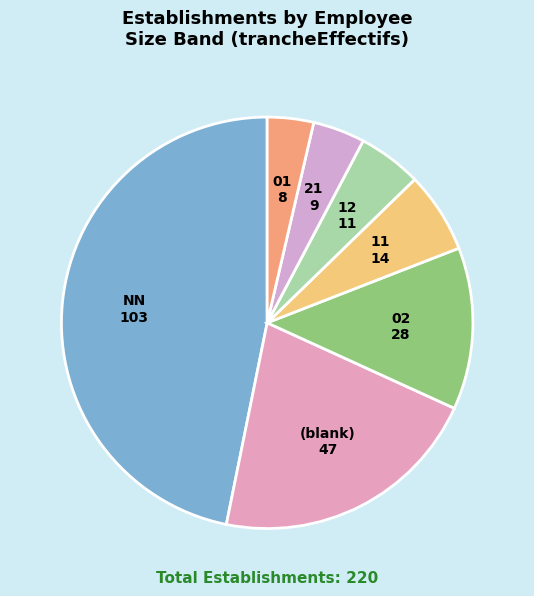

Which slice is the largest?

NN